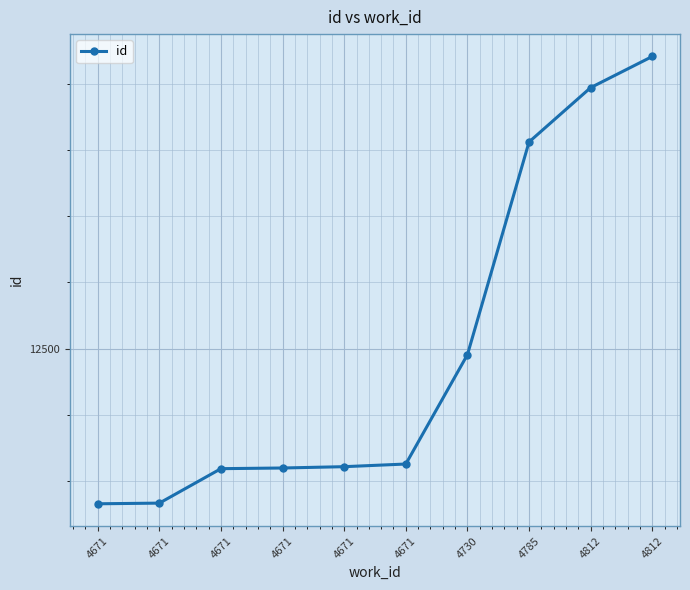

Where is the data nearest to the value 12603?

4730